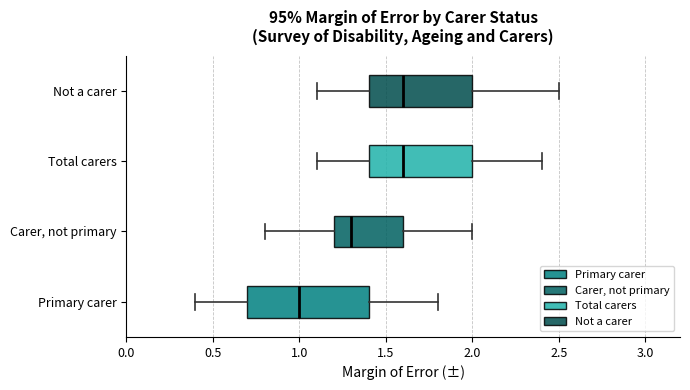

Reading bottom to top, read every box against the x-axis: the position of its median line, the range the box covers, and the ends of its whiskers. The values are not printed on the chart, so give them approximately, as read against the axis.

Primary carer: median 1.0, box 0.7 to 1.4, whiskers 0.4 to 1.8
Carer, not primary: median 1.3, box 1.2 to 1.6, whiskers 0.8 to 2.0
Total carers: median 1.6, box 1.4 to 2.0, whiskers 1.1 to 2.4
Not a carer: median 1.6, box 1.4 to 2.0, whiskers 1.1 to 2.5